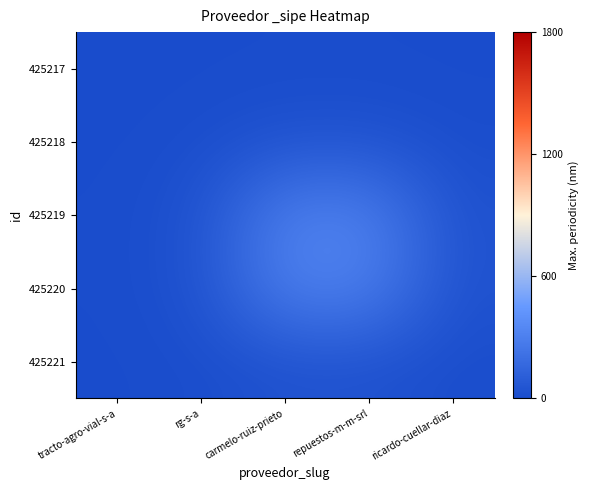

What is the spread (max minus min) of values at tracto-agro-vial-s-a?

2.8